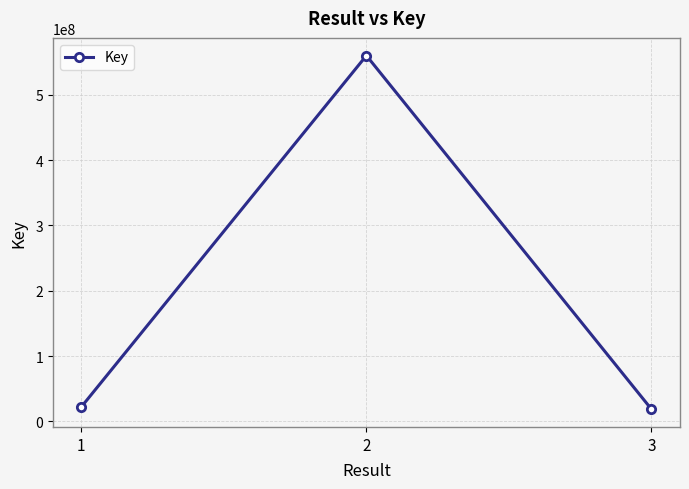

What is the average value?

200292807